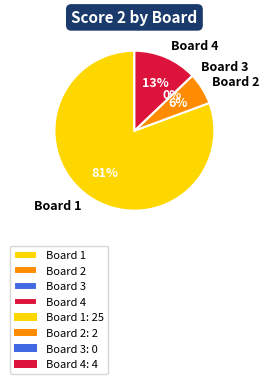

What percentage do Board 4 and Board 3 together represent?

12.9%